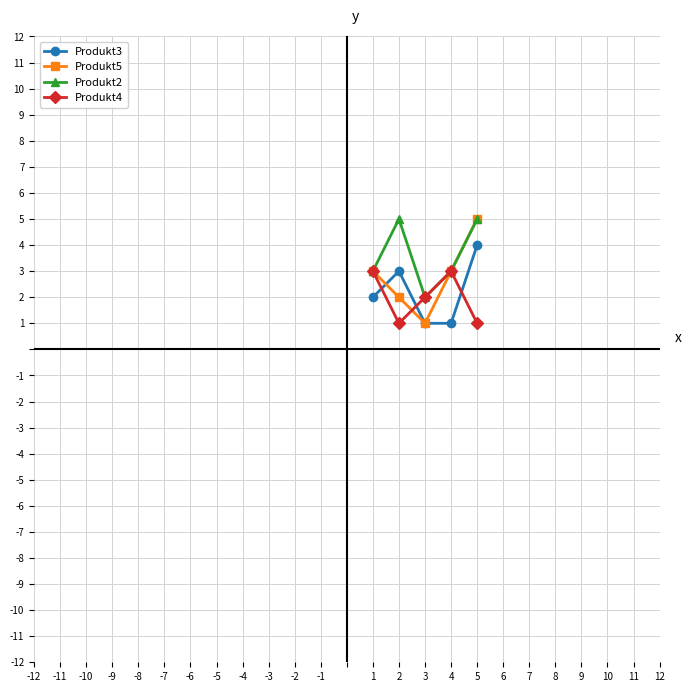

Which series has the largest range (max minus min)?

Produkt5